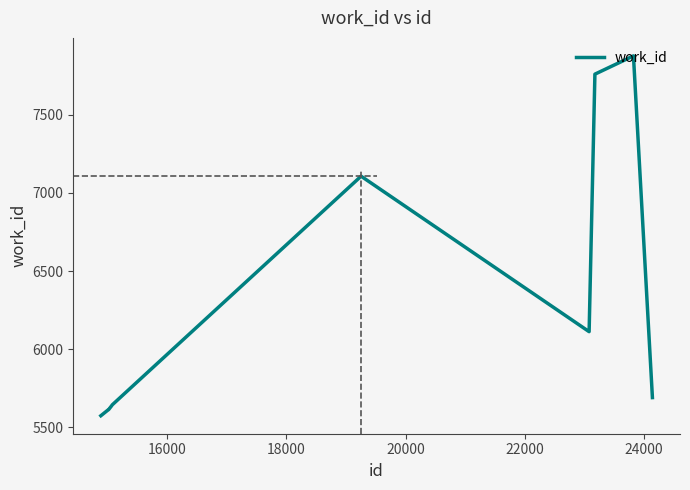

What is the minimum value shown in the chart?

5574